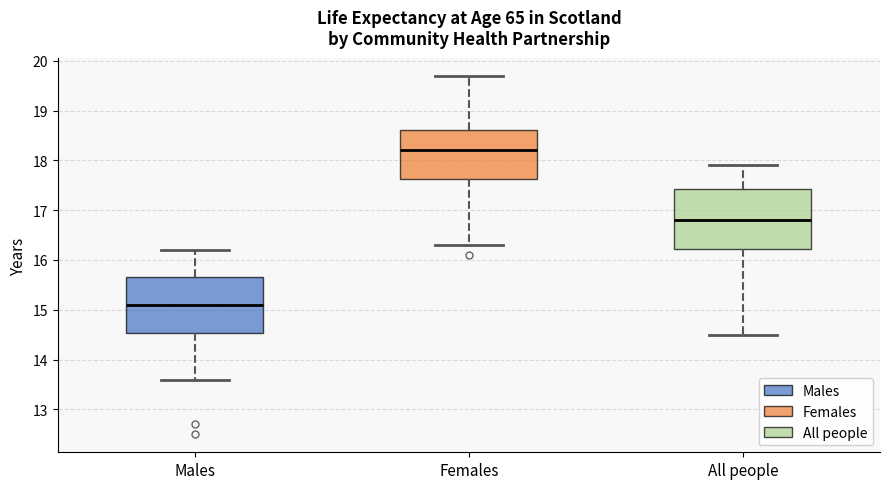

Where does the median line of the box for Males sit on the y-axis? The values are not printed on the chart, so give them approximately, as read against the axis.

15.1